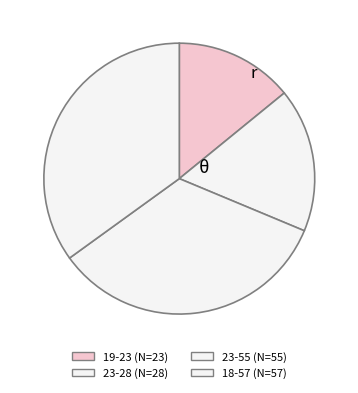

To the nearest percent, what percentage of the pie is 18-57?

35%